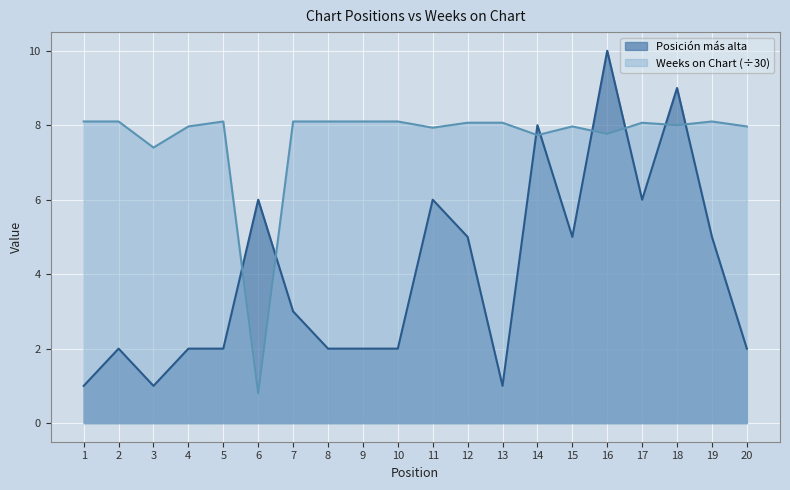

Reading right to left, extract all data points from this chart.

Posición más alta: 20=2.0	19=5.0	18=9.0	17=6.0	16=10.0	15=5.0	14=8.0	13=1.0	12=5.0	11=6.0	10=2.0	9=2.0	8=2.0	7=3.0	6=6.0	5=2.0	4=2.0	3=1.0	2=2.0	1=1.0
Weeks on Chart: 20=8.0	19=8.1	18=8.0	17=8.1	16=7.8	15=8.0	14=7.7	13=8.1	12=8.1	11=7.9	10=8.1	9=8.1	8=8.1	7=8.1	6=0.8	5=8.1	4=8.0	3=7.4	2=8.1	1=8.1